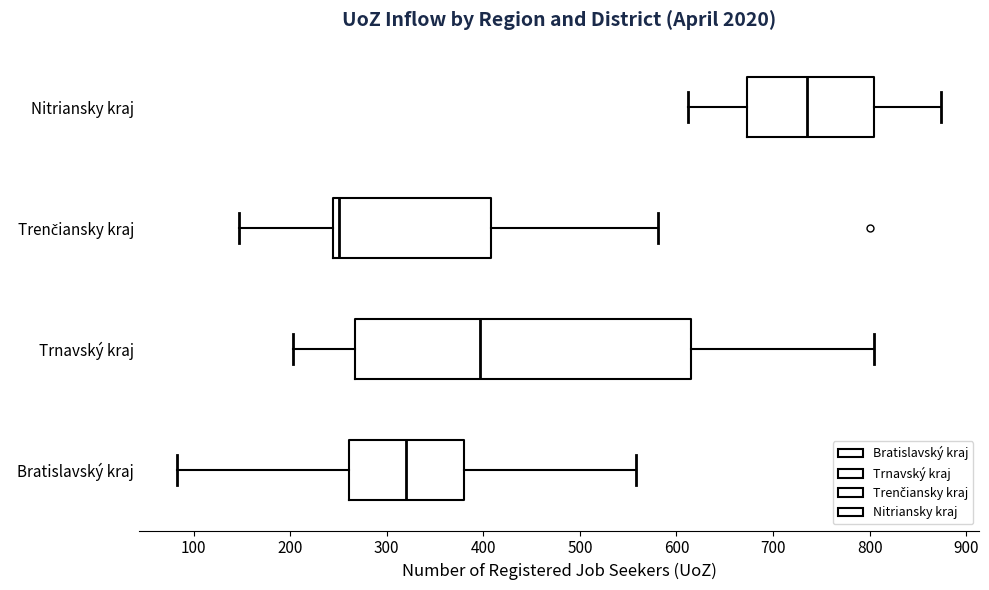

Where is the right edge of the box for Trnavský kraj on the x-axis? The values are not printed on the chart, so give them approximately, as read against the axis.

620